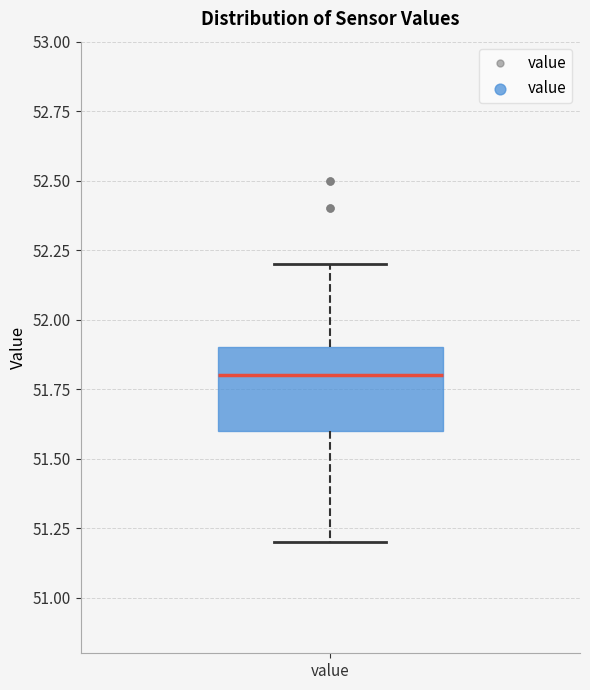

Read this box plot against the y-axis: the position of the median line, the range covered by the box, and the ends of both whiskers. The values are not printed on the chart, so give them approximately, as read against the axis.

median 51.8, box 51.6 to 51.9, whiskers 51.2 to 52.2